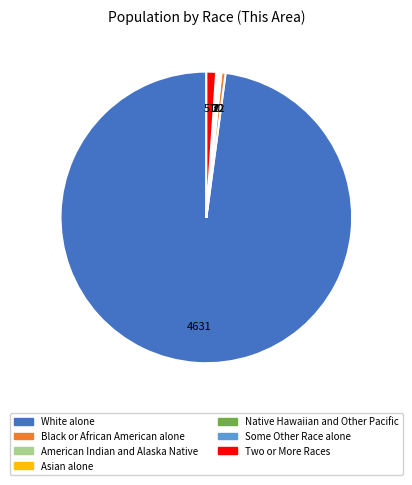

Combined, do Black or African American alone and White alone account for over 50%?

Yes